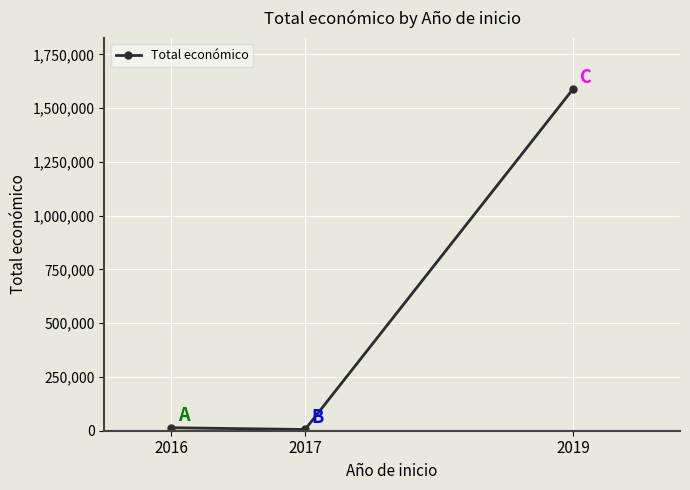

What is the sum of all values?

1607279